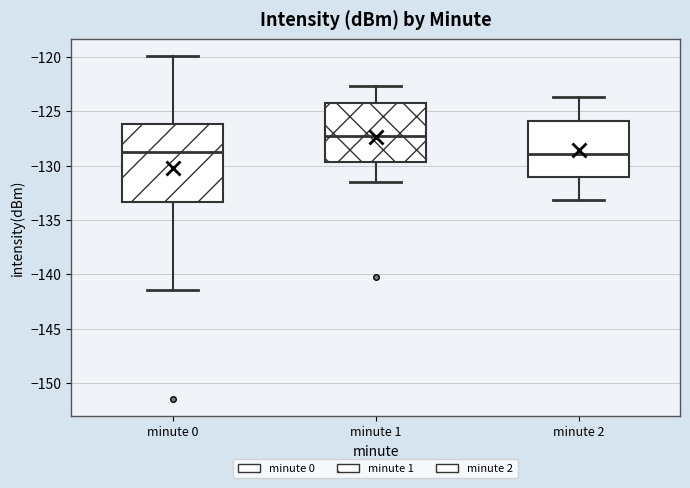

Comparing the boxes themselves (not the whiskers), which one is the tallest?

minute 0